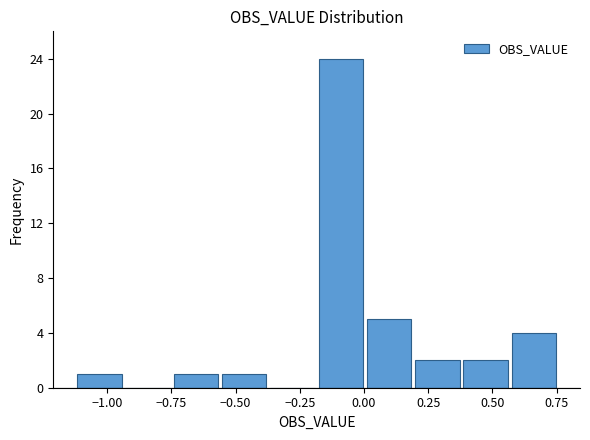

Around what value on the x-axis is the tallest bar? Give the approximate position of its centre, as read against the axis.

-0.10